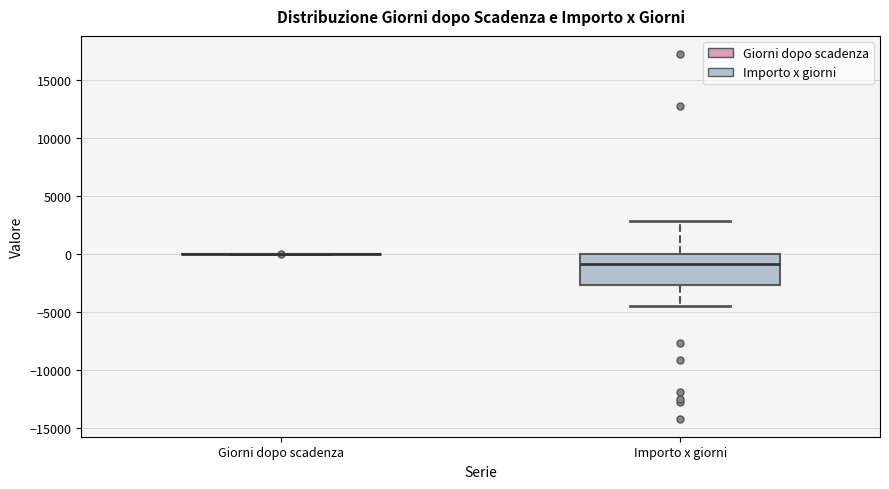

Reading left to right, transcribe this box plot: for each box, give where its median line is, the range the box spans, and where its two whiskers end, as read against the y-axis. The values are not printed on the chart, so give them approximately, as read against the axis.

Giorni dopo scadenza: box collapsed to a line at 0, whiskers 0 to 0
Importo x giorni: median -1000, box -2500 to 0, whiskers -4500 to 3000